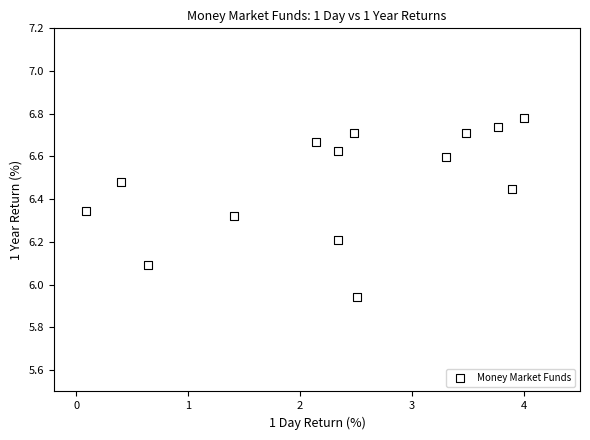

What is the range of X values (max minus min)?

3.9